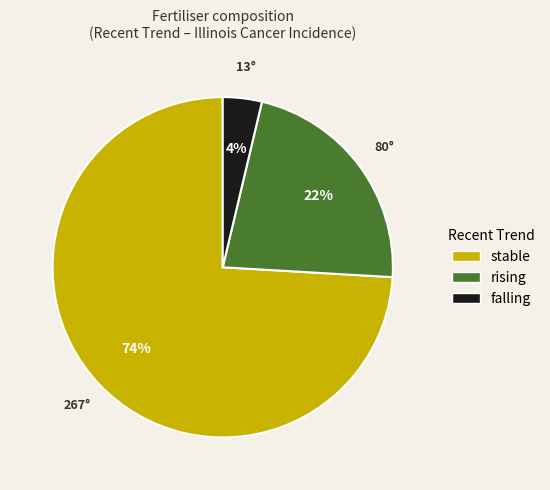

What percentage is the stable slice, to the nearest percent?

74%